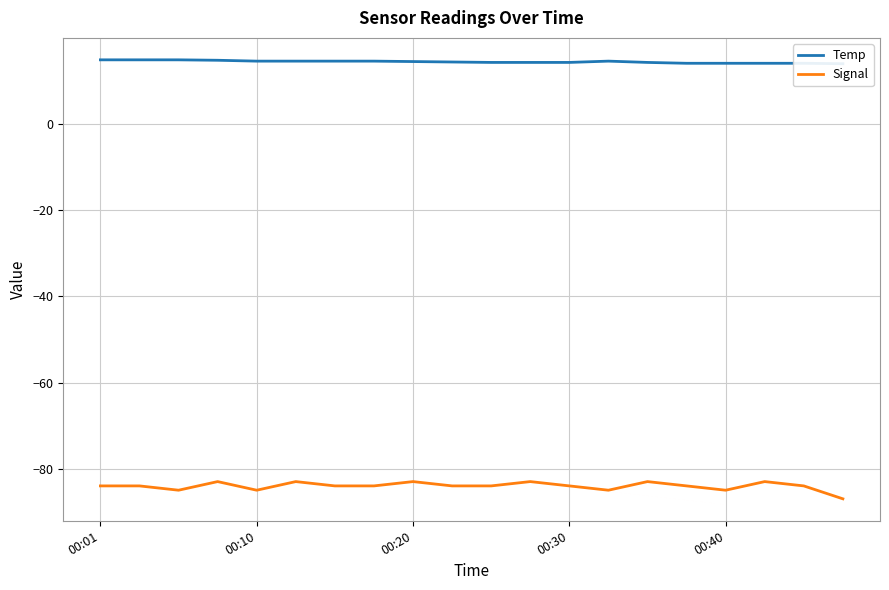

At how many categories does at least one series exceed 5?

20